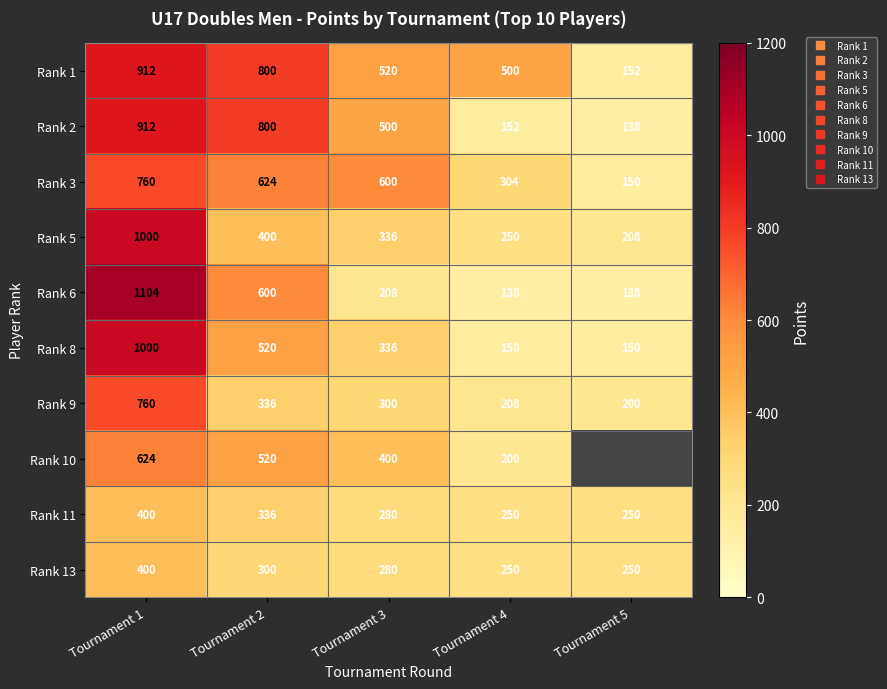

Where is Rank 8 nearest to the value 575?

Tournament 2